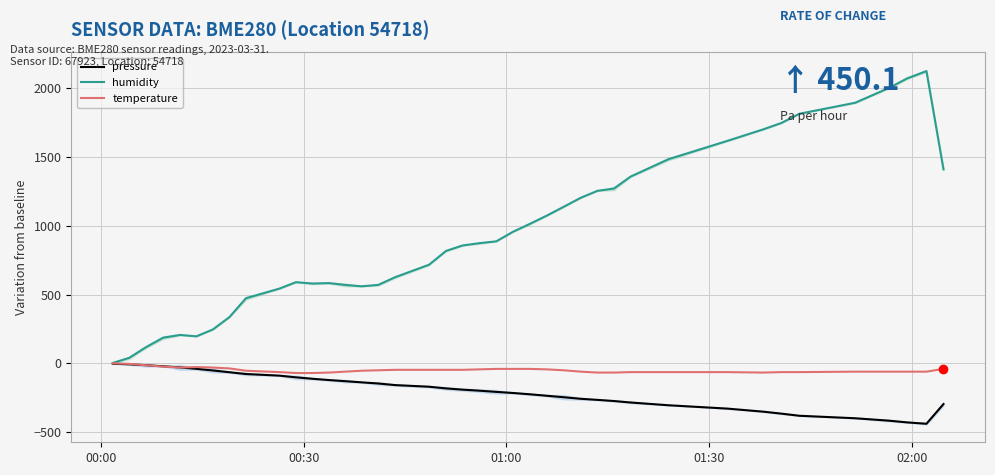

What is the sum of the pressure values at 20 and 39?

-493.9